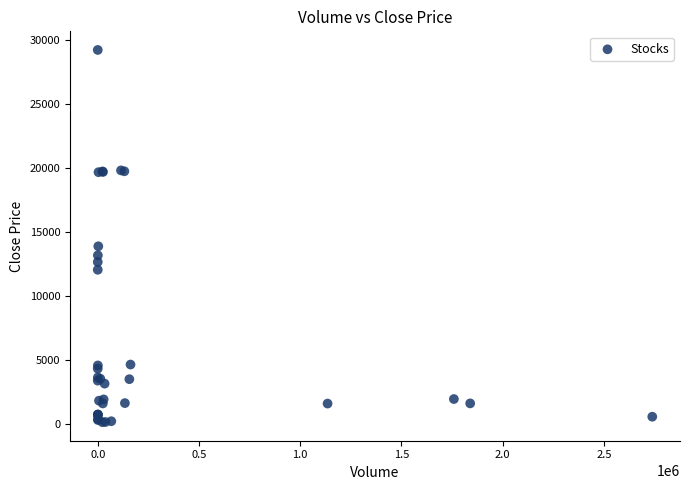

What Y value in the scatter plot is closest to 14691?

13890